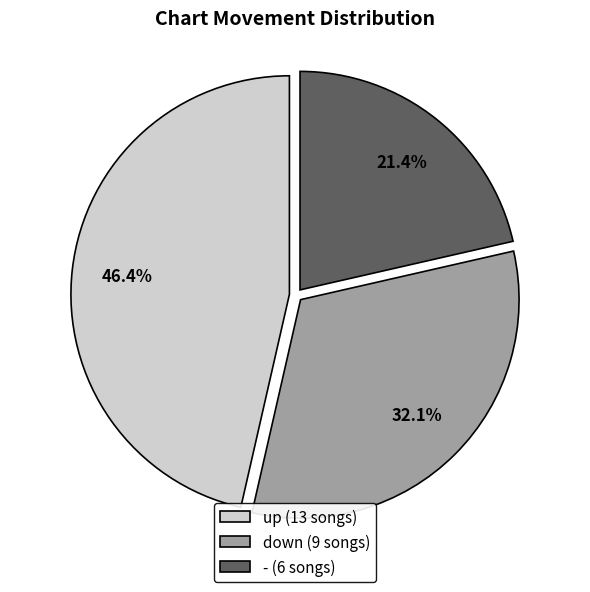

Count the number of slices in the pie.

3